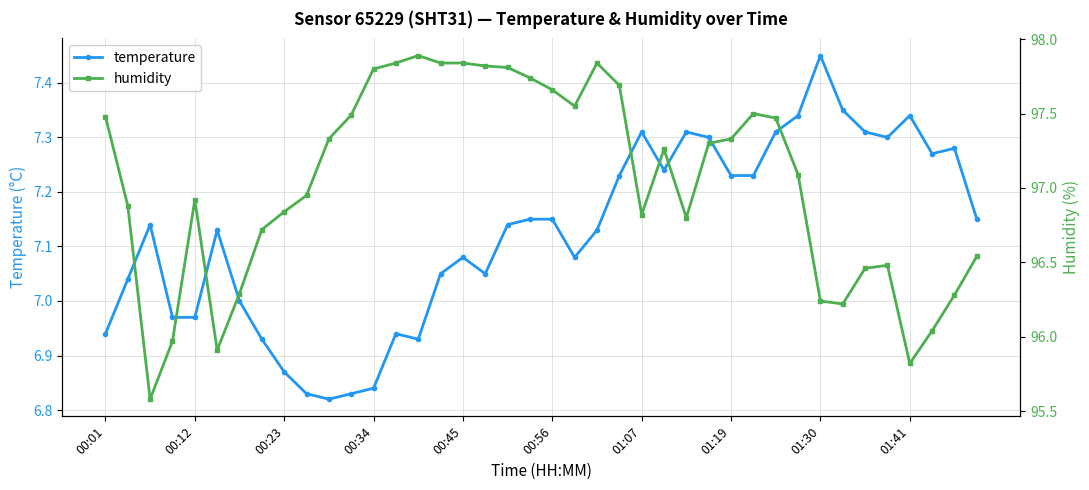

How many lines are shown in the chart?

2